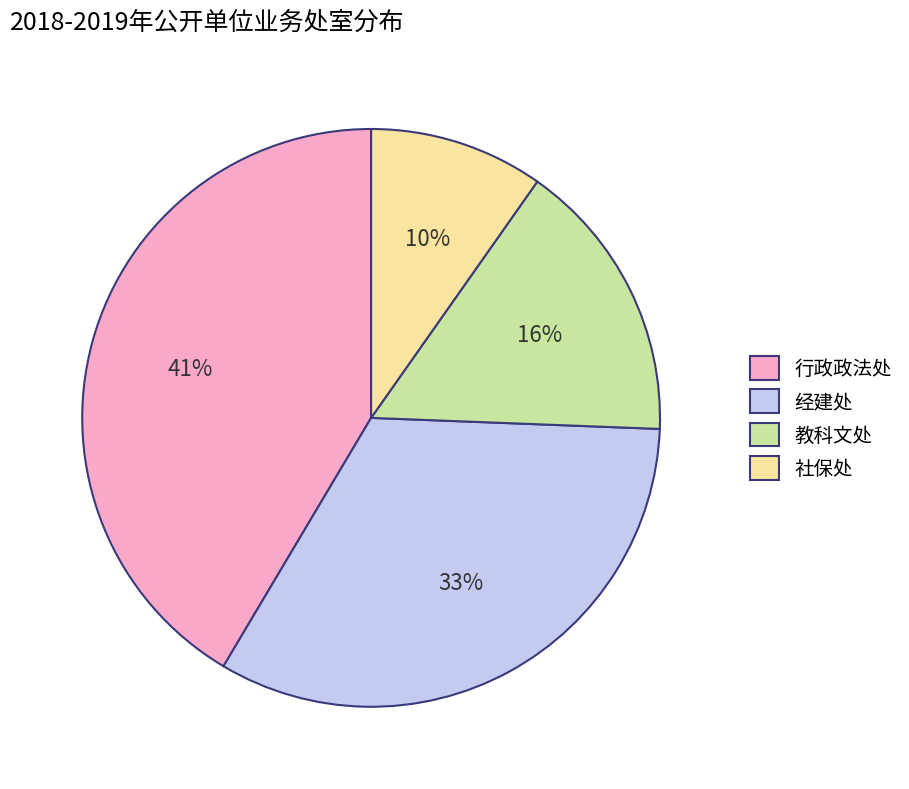

True or false: 行政政法处 accounts for 41% of the total.

True